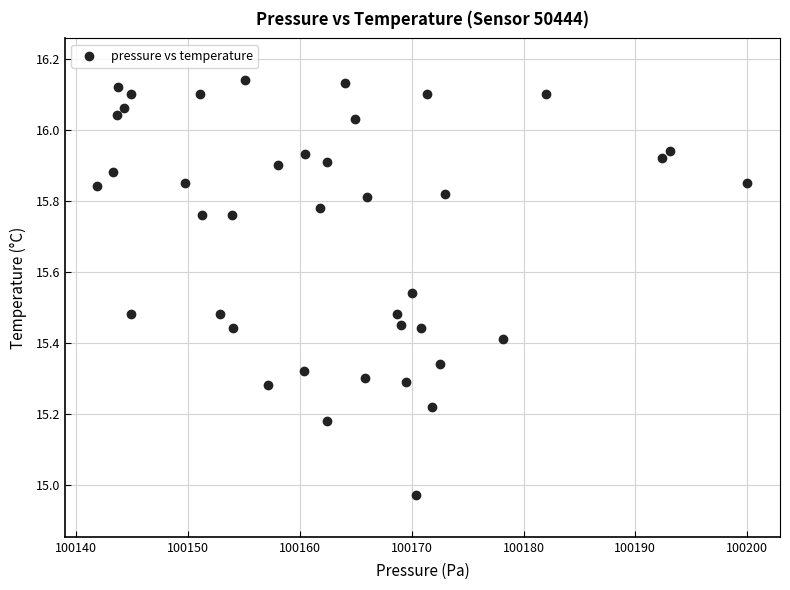

What is the range of X values (max minus min)?

58.1